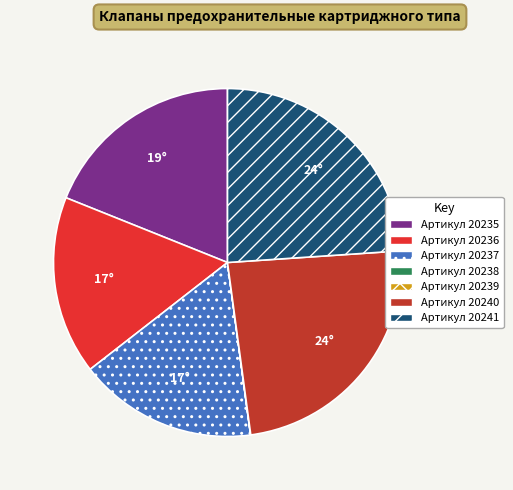

Is there a majority slice in this chart?

No